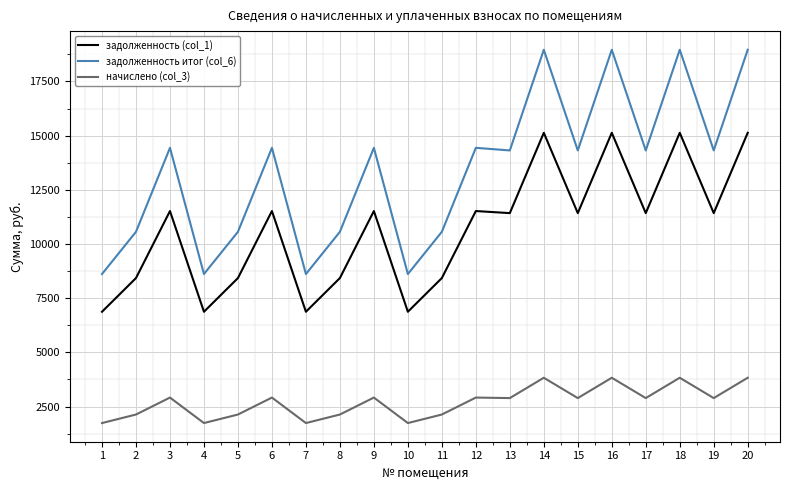

What is the lowest value of the начислено (col_3) series?

1739.9